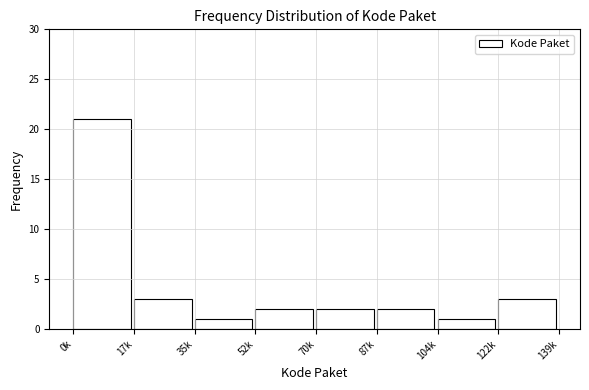

Reading left to right, transcribe all the data shown in this chart.

21	3	1	2	2	2	1	3